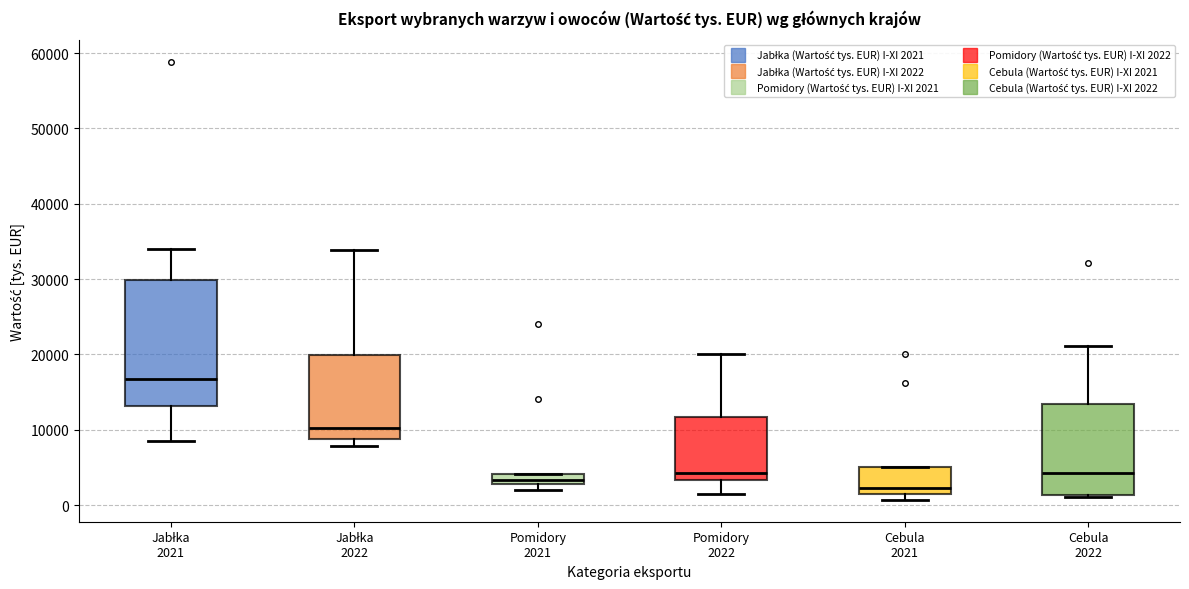

Which box is the tallest, from its lower edge to its upper edge?

Jabłka 2021